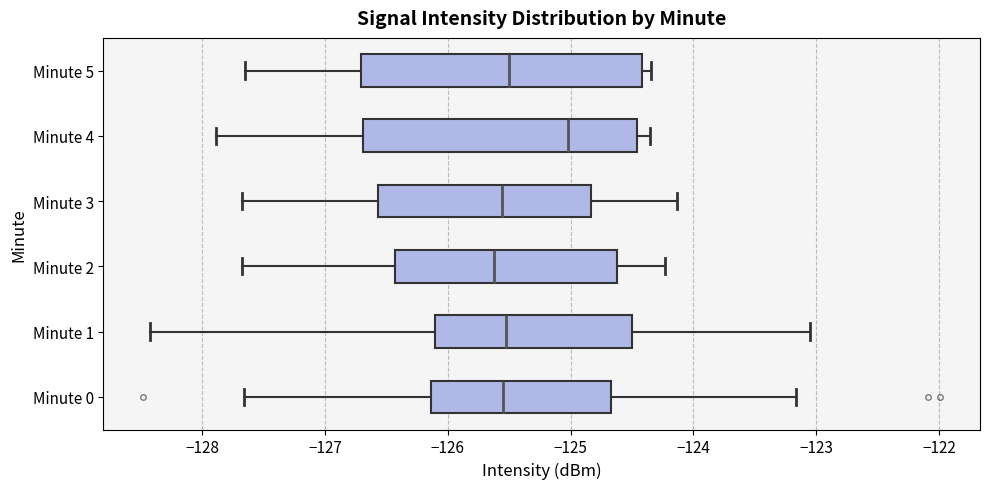

Reading bottom to top, transcribe this box plot: for each box, give where its median line is, the range the box spans, and where its two whiskers end, as read against the x-axis. The values are not printed on the chart, so give them approximately, as read against the axis.

Minute 0: median -125.5, box -126.1 to -124.7, whiskers -127.7 to -123.2
Minute 1: median -125.5, box -126.1 to -124.5, whiskers -128.4 to -123.0
Minute 2: median -125.6, box -126.4 to -124.6, whiskers -127.7 to -124.2
Minute 3: median -125.6, box -126.6 to -124.8, whiskers -127.7 to -124.1
Minute 4: median -125.0, box -126.7 to -124.5, whiskers -127.9 to -124.4
Minute 5: median -125.5, box -126.7 to -124.4, whiskers -127.7 to -124.3